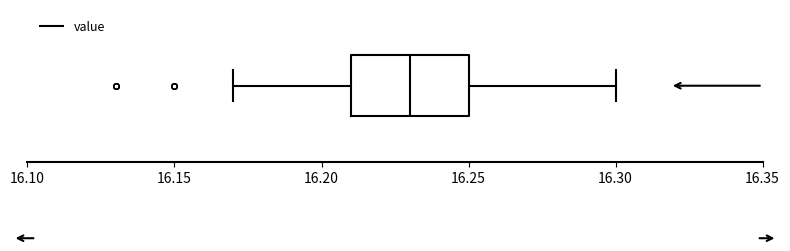

Where is the left edge of the box on the x-axis? The values are not printed on the chart, so give them approximately, as read against the axis.

16.21